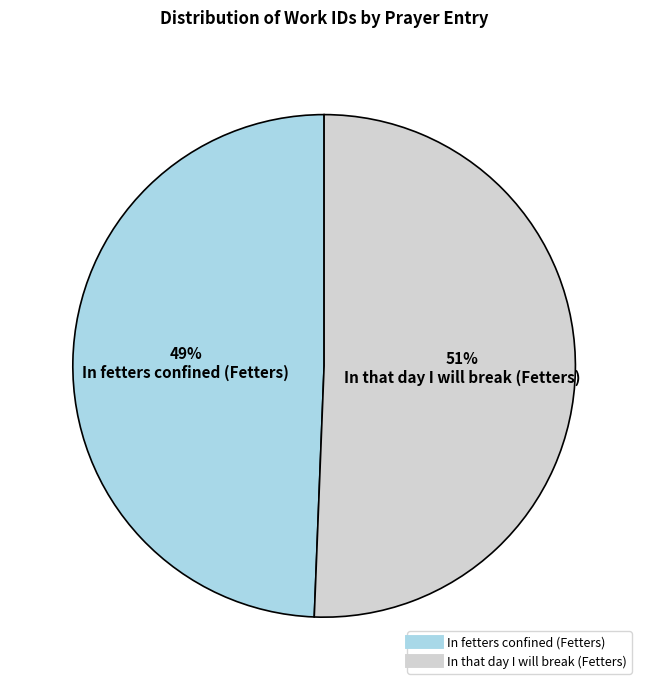

Rank the categories by value from highest to lowest.

In that day I will break (Fetters), In fetters confined (Fetters)